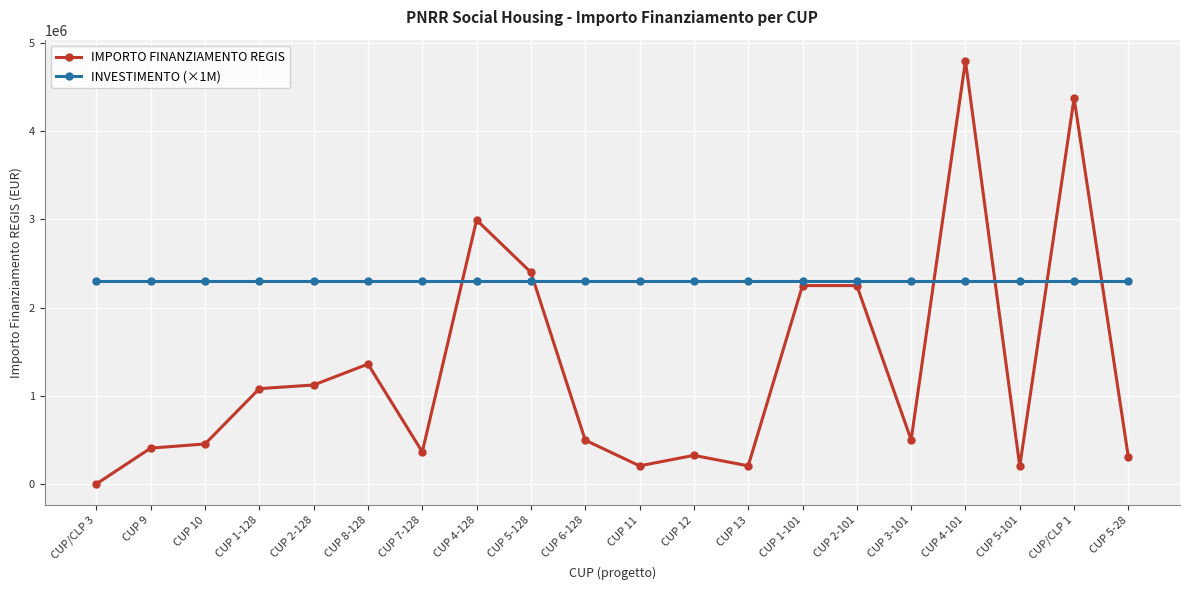

Which series changed the most between CUP 2-128 and CUP 1-101?

IMPORTO FINANZIAMENTO REGIS